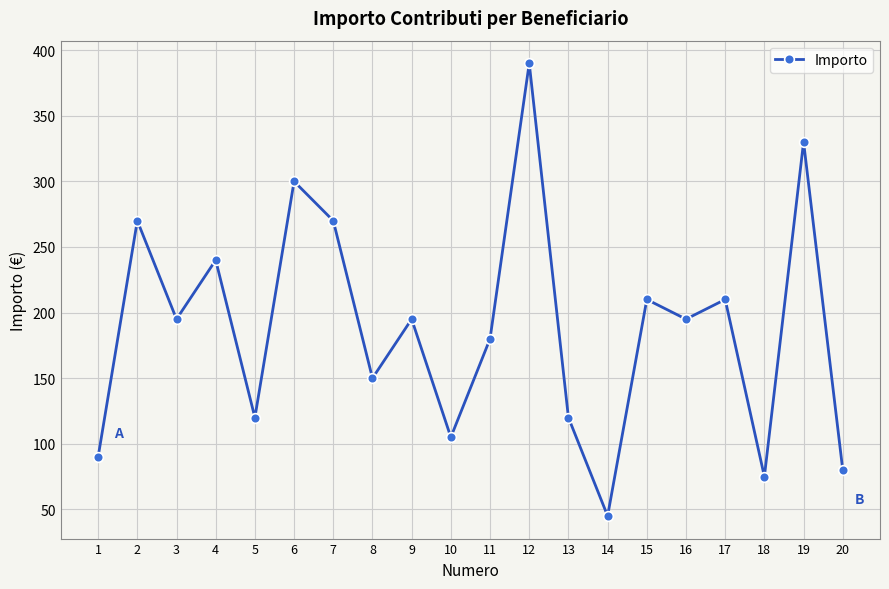

What is the approximate value at 5, to the nearest 5?

120